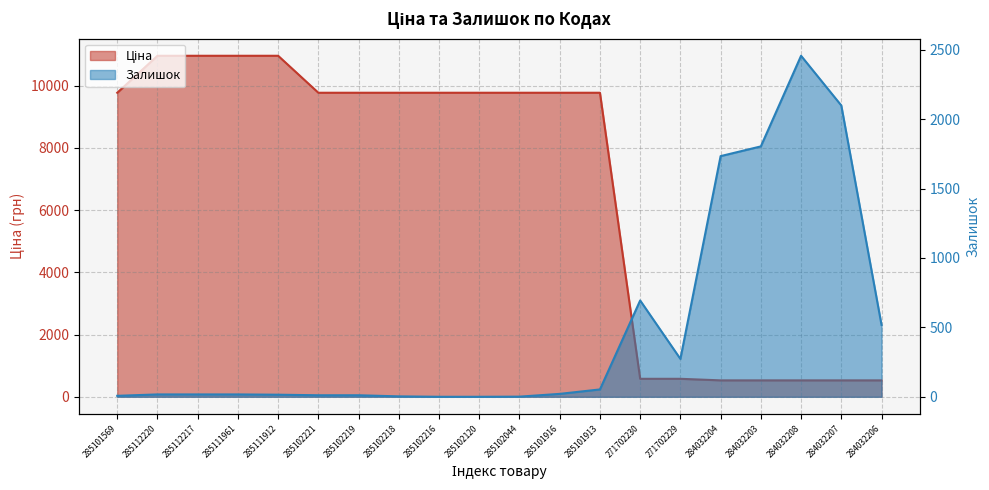

Count the number of categories in the chart.

20